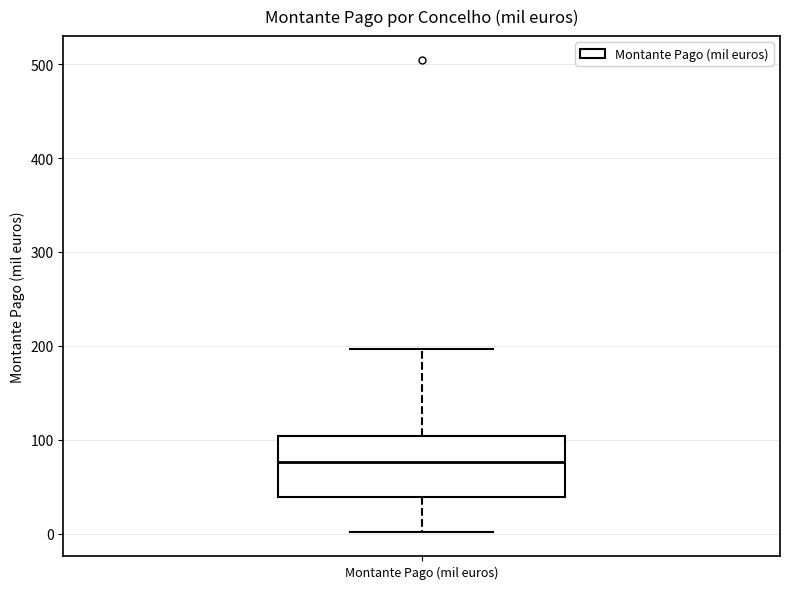

Transcribe this box plot: give where the median line is, the range the box spans, and where the two whiskers end, as read against the y-axis. The values are not printed on the chart, so give them approximately, as read against the axis.

median 80, box 40 to 100, whiskers 0 to 200